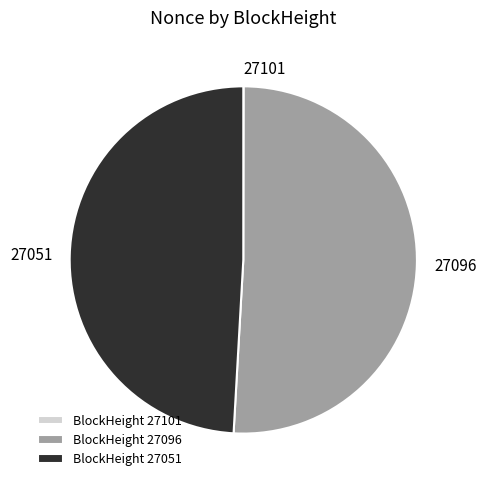

Which category has the biggest portion of the pie?

BlockHeight 27096